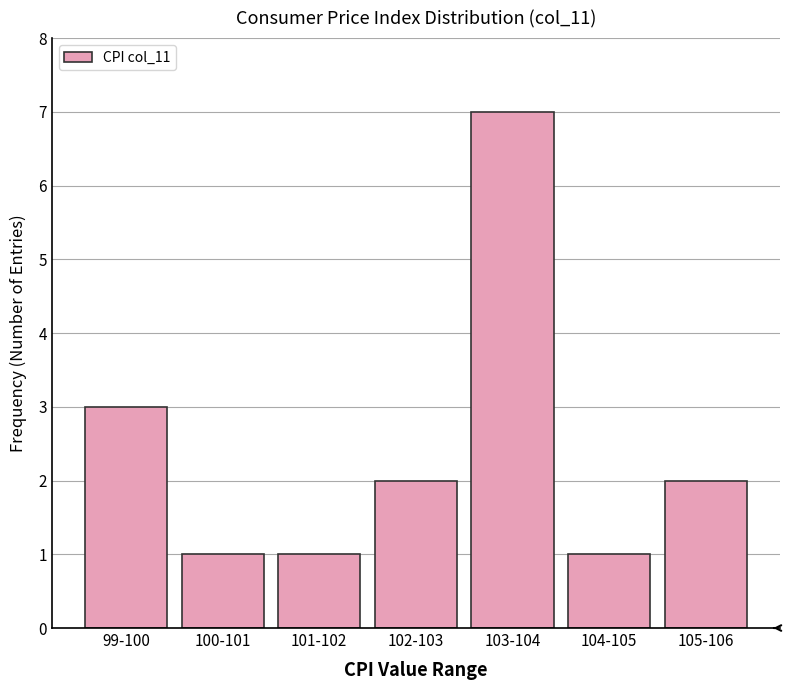

Reading left to right, transcribe all the data shown in this chart.

3	1	1	2	7	1	2